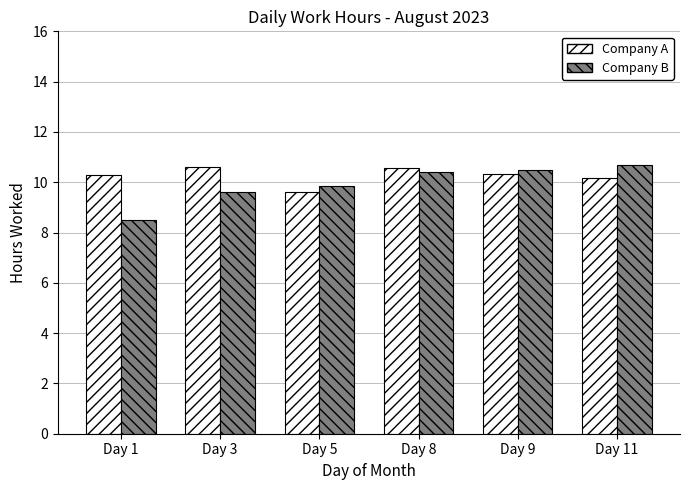

What is the sum of the Company B values at Day 11 and Day 3?

20.3